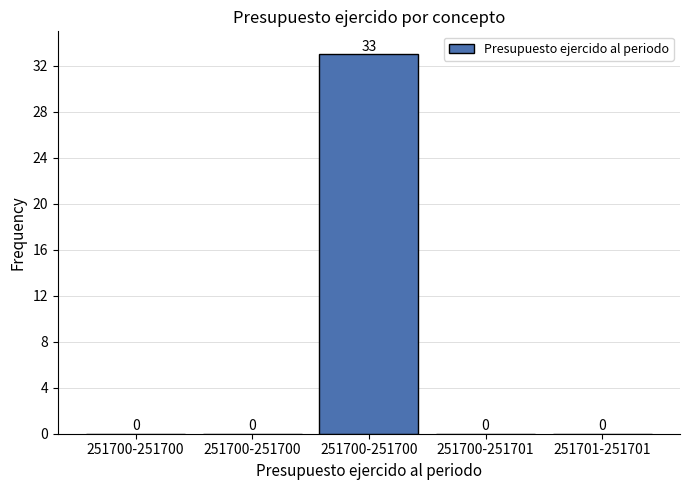

Are the bars horizontal?

No